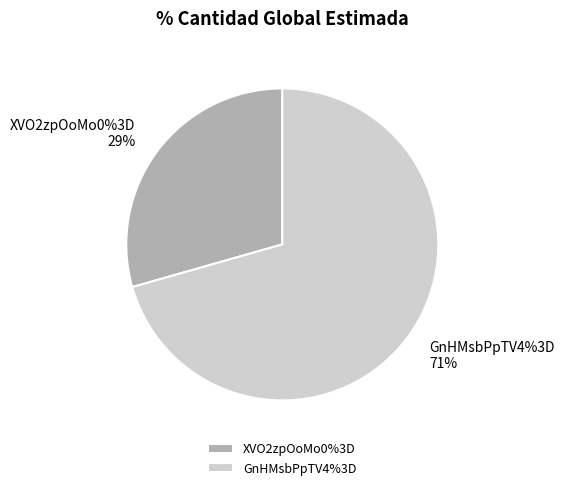

To the nearest percent, what percentage of the pie is XVO2zpOoMo0%3D?

29%